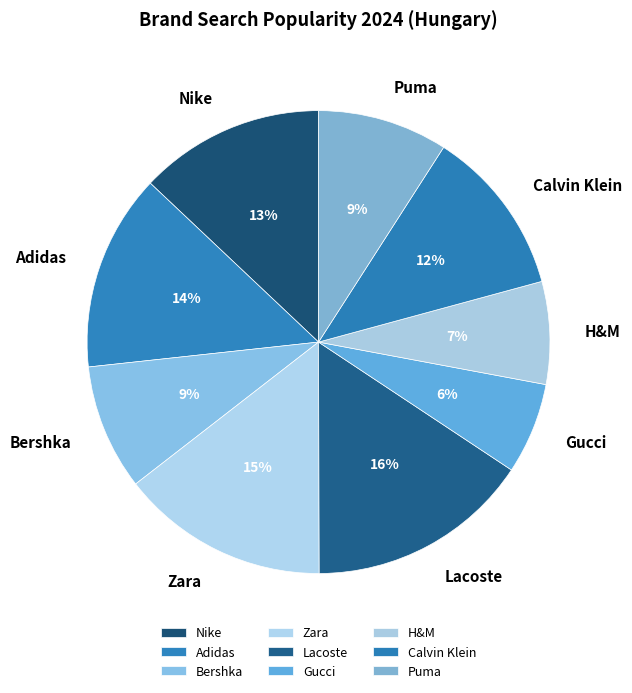

Combined, do Nike and Gucci account for over 50%?

No